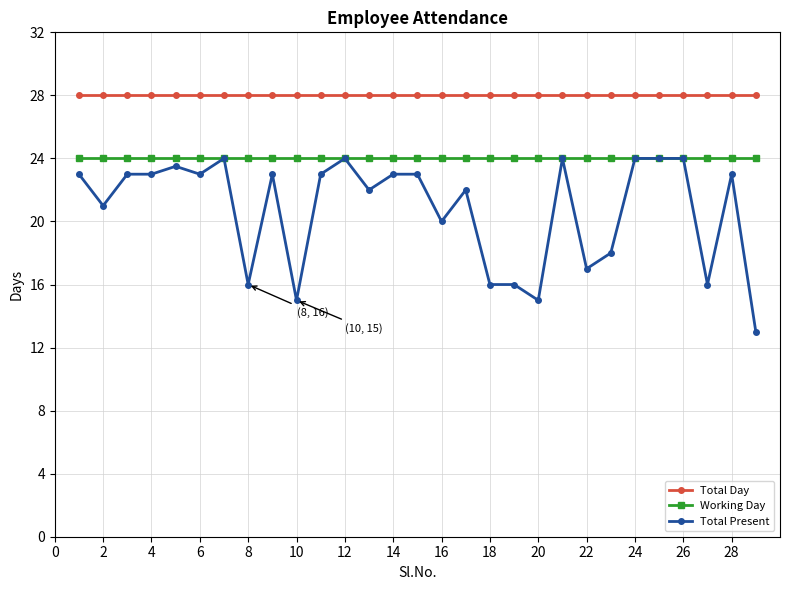

How many data points does each series have?

29